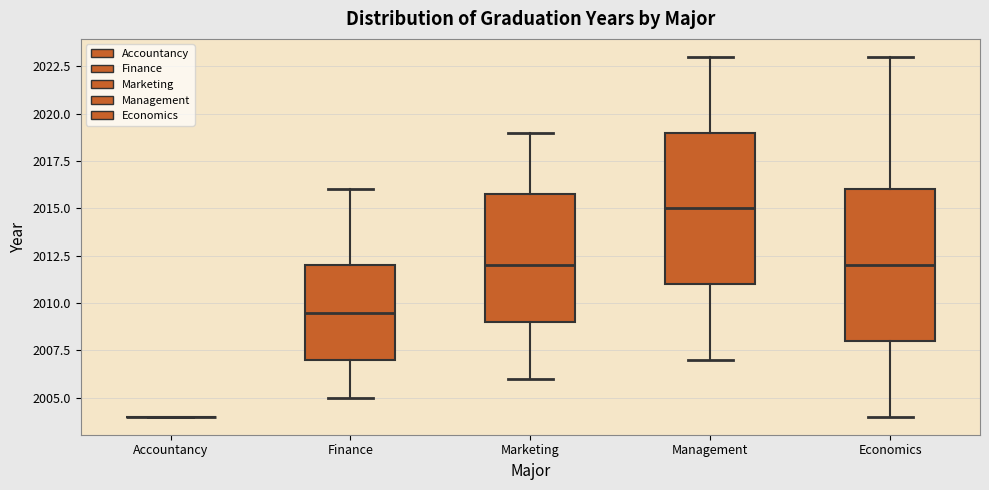

Reading left to right, read every box against the y-axis: the position of its median line, the range the box covers, and the ends of its whiskers. The values are not printed on the chart, so give them approximately, as read against the axis.

Accountancy: box collapsed to a line at 2004.0, whiskers 2004.0 to 2004.0
Finance: median 2009.5, box 2007.0 to 2012.0, whiskers 2005.0 to 2016.0
Marketing: median 2012.0, box 2009.0 to 2016.0, whiskers 2006.0 to 2019.0
Management: median 2015.0, box 2011.0 to 2019.0, whiskers 2007.0 to 2023.0
Economics: median 2012.0, box 2008.0 to 2016.0, whiskers 2004.0 to 2023.0